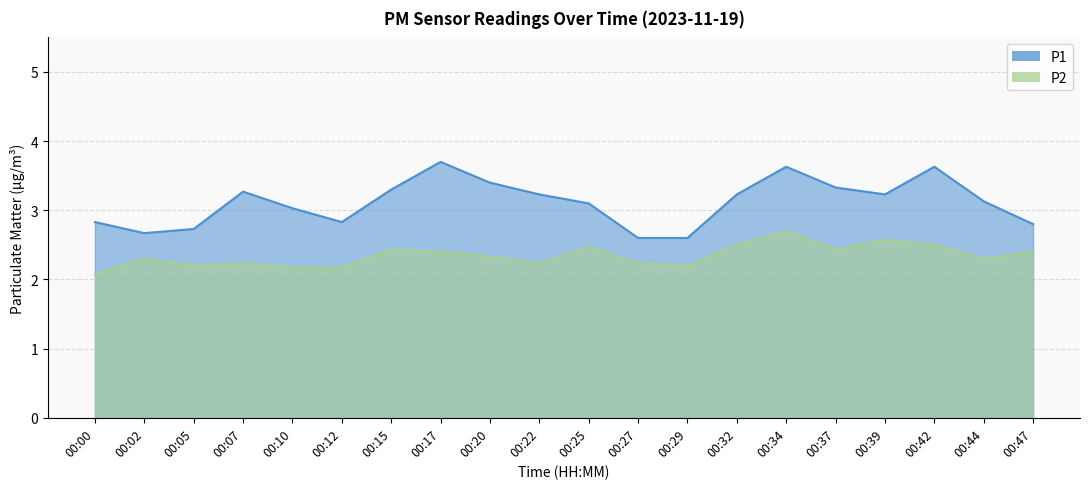

What is the difference between the second highest and minimum values in the P2 series?

0.5